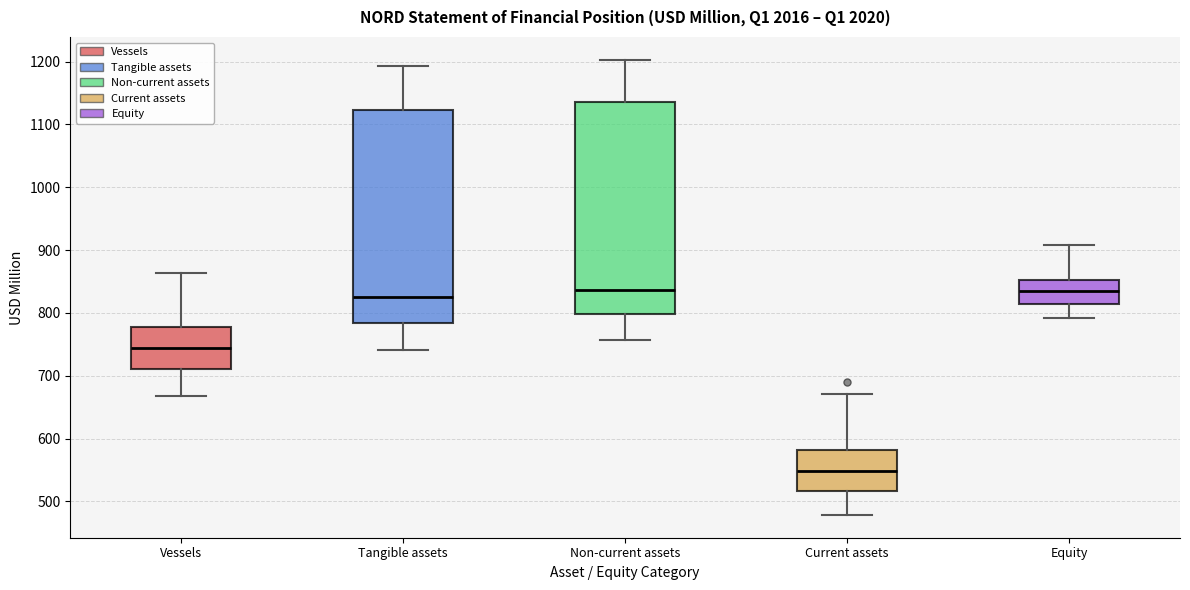

Which box has the lowest median line?

Current assets